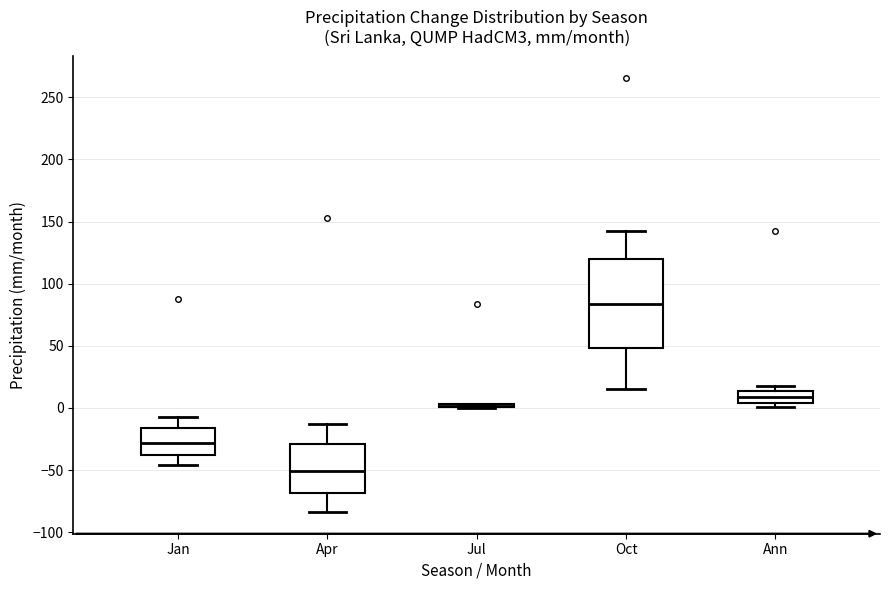

Reading left to right, read every box against the y-axis: the position of its median line, the range the box covers, and the ends of its whiskers. The values are not printed on the chart, so give them approximately, as read against the axis.

Jan: median -30, box -40 to -15, whiskers -45 to -5
Apr: median -50, box -70 to -30, whiskers -85 to -15
Jul: box collapsed to a line at 0, whiskers 0 to 5
Oct: median 85, box 50 to 120, whiskers 15 to 145
Ann: median 10, box 5 to 15, whiskers 0 to 20